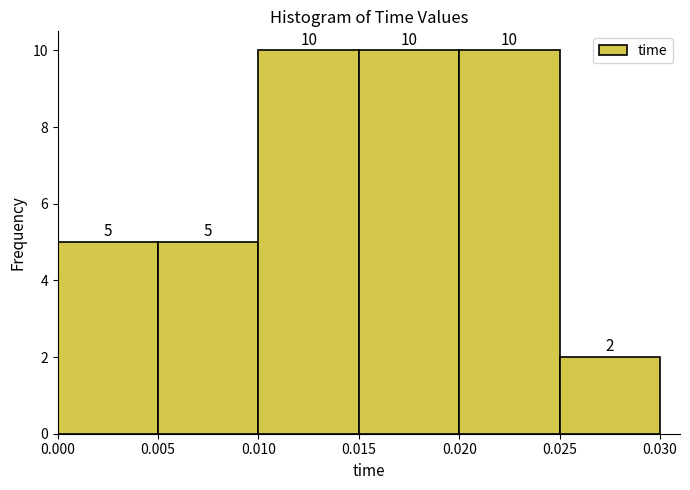

Reading left to right, list every bar in this chart as the range it spans on the x-axis followed by its height.

0.000 to 0.005: 5
0.005 to 0.010: 5
0.010 to 0.015: 10
0.015 to 0.020: 10
0.020 to 0.025: 10
0.025 to 0.030: 2